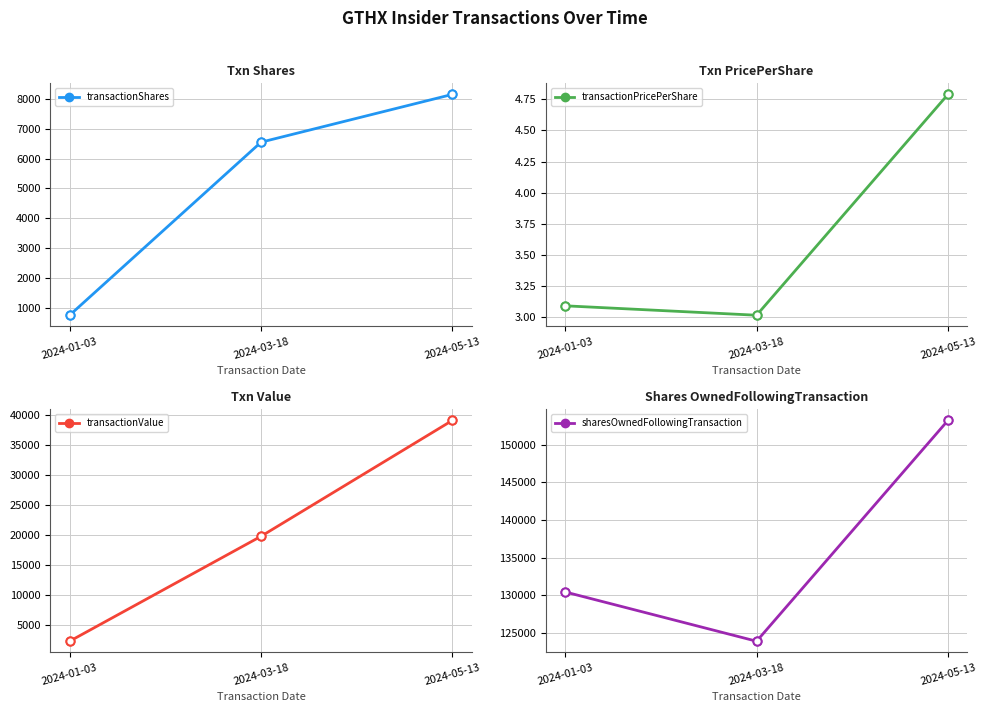

How many lines are shown in the chart?

4